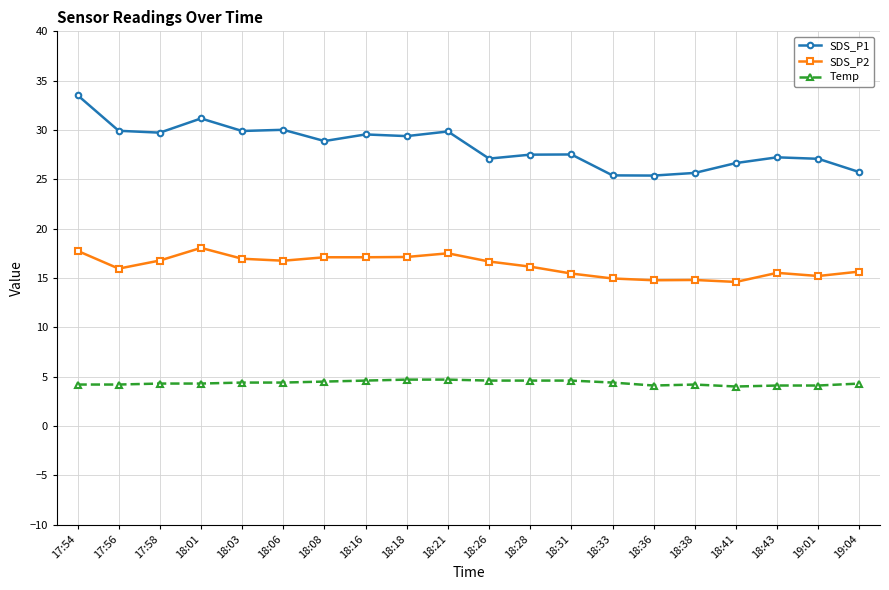

Rank the series by their average value, from highest to lowest.

SDS_P1, SDS_P2, Temp